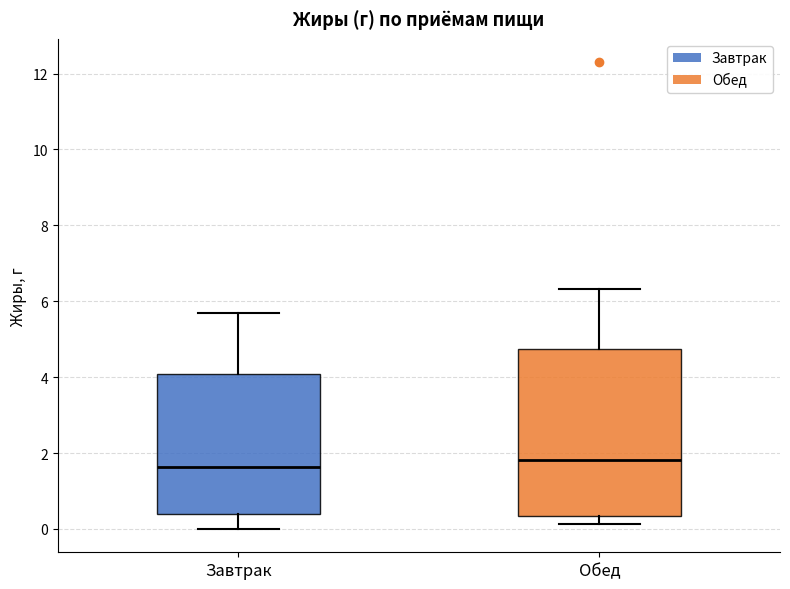

Reading left to right, read every box against the y-axis: the position of its median line, the range the box covers, and the ends of its whiskers. The values are not printed on the chart, so give them approximately, as read against the axis.

Завтрак: median 1.6, box 0.4 to 4.0, whiskers 0.0 to 5.8
Обед: median 1.8, box 0.4 to 4.8, whiskers 0.2 to 6.4